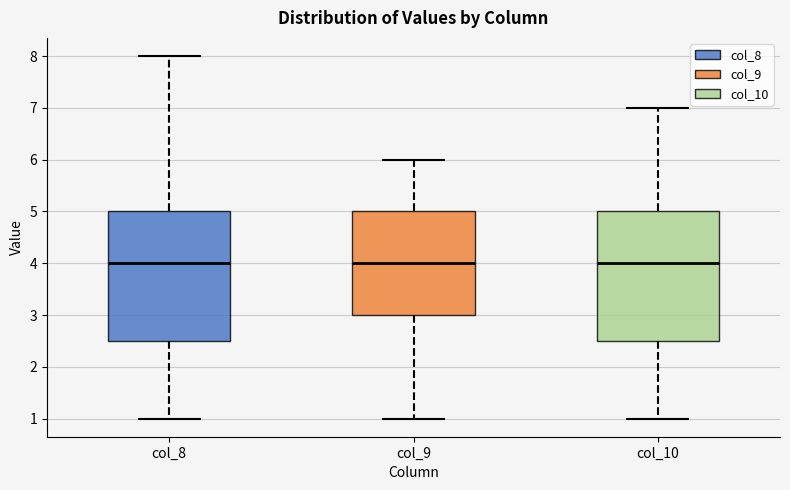

Reading left to right, transcribe this box plot: for each box, give where its median line is, the range the box spans, and where its two whiskers end, as read against the y-axis. The values are not printed on the chart, so give them approximately, as read against the axis.

col_8: median 4.0, box 2.5 to 5.0, whiskers 1.0 to 8.0
col_9: median 4.0, box 3.0 to 5.0, whiskers 1.0 to 6.0
col_10: median 4.0, box 2.5 to 5.0, whiskers 1.0 to 7.0